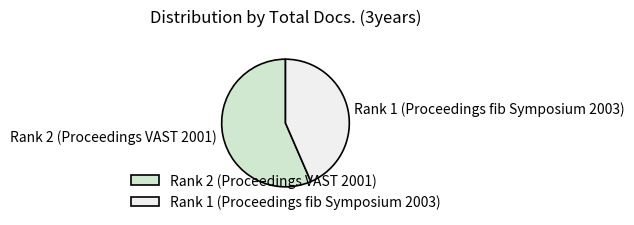

Does Rank 2 (Proceedings VAST 2001) account for over 50% of the chart?

Yes